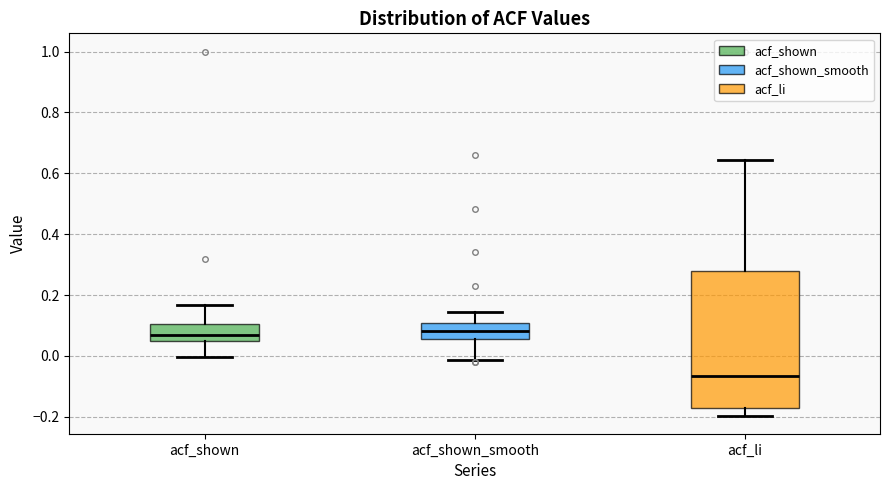

Reading left to right, transcribe this box plot: for each box, give where its median line is, the range the box spans, and where its two whiskers end, as read against the y-axis. The values are not printed on the chart, so give them approximately, as read against the axis.

acf_shown: median 0.06, box 0.04 to 0.10, whiskers 0.00 to 0.16
acf_shown_smooth: median 0.08, box 0.06 to 0.10, whiskers -0.02 to 0.14
acf_li: median -0.06, box -0.18 to 0.28, whiskers -0.20 to 0.64